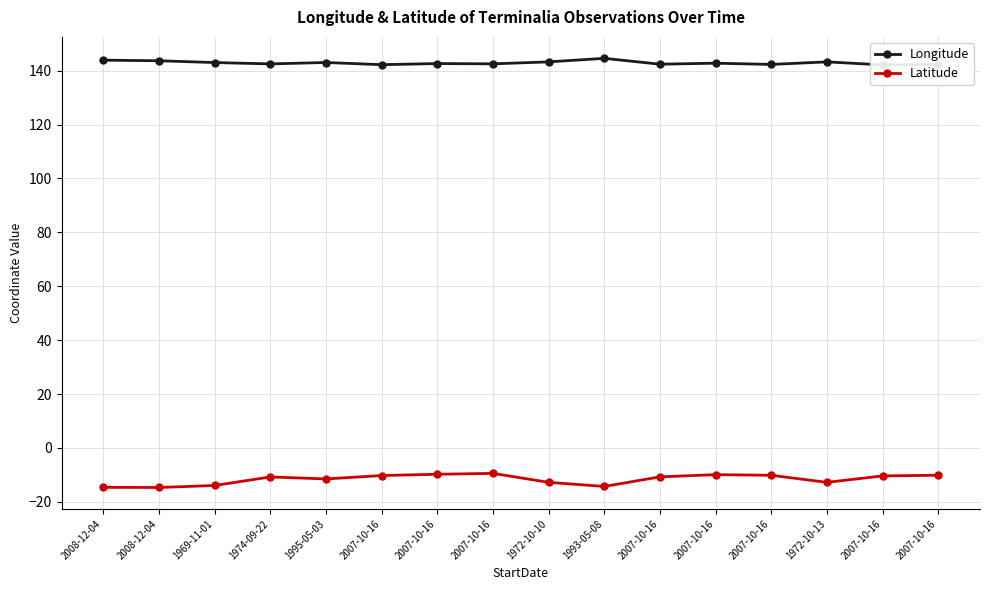

The Latitude series shows -12.8 at 1972-10-10. True or false?

True